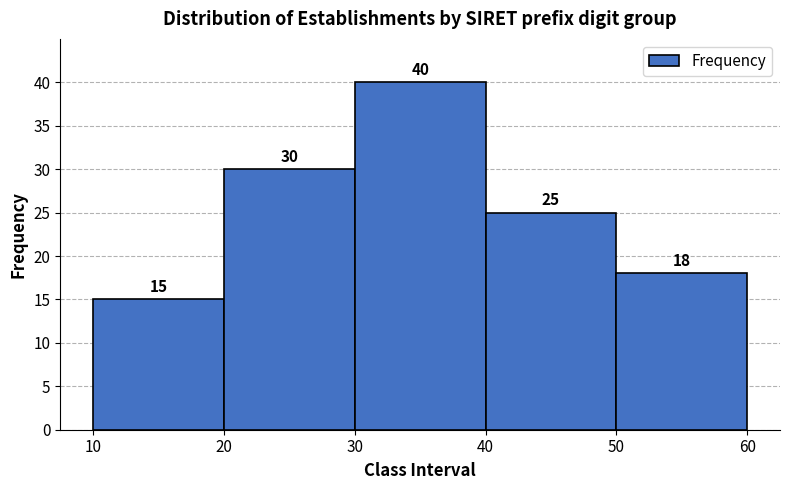

Over which range of the x-axis is the bar tallest?

30 to 40